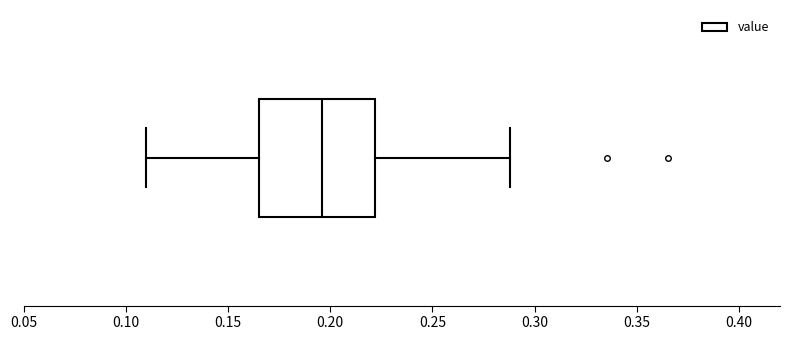

Read this box plot against the x-axis: the position of the median line, the range covered by the box, and the ends of both whiskers. The values are not printed on the chart, so give them approximately, as read against the axis.

median 0.195, box 0.165 to 0.220, whiskers 0.110 to 0.290